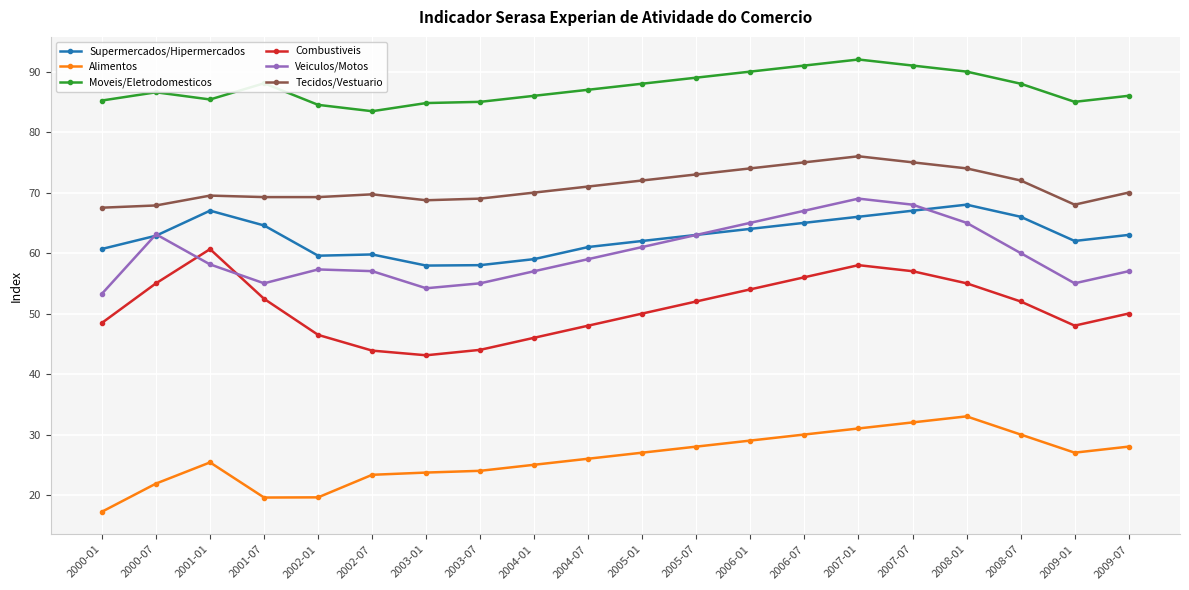

What position from the right is 2003-01?

14